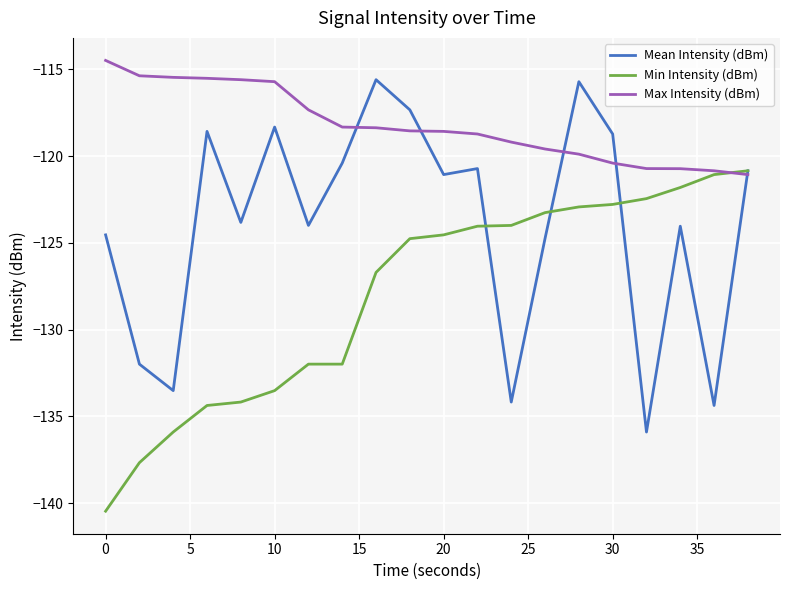

What is the average value of the Max Intensity (dBm) series?

-118.2